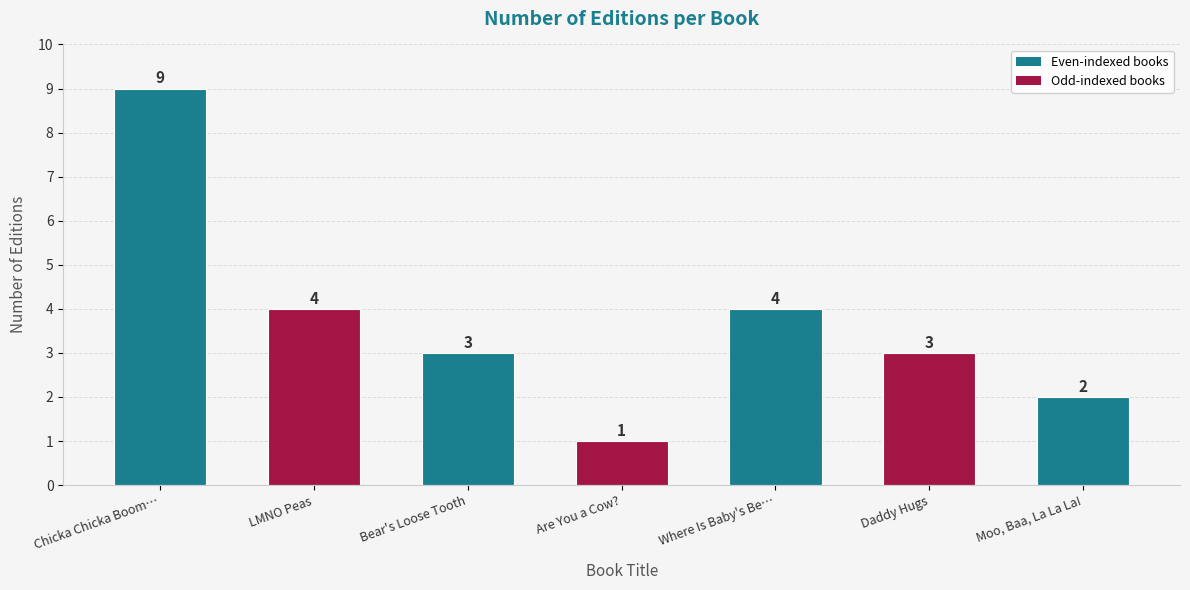

At which label does the data first exceed 3?

Chicka Chicka Boom…